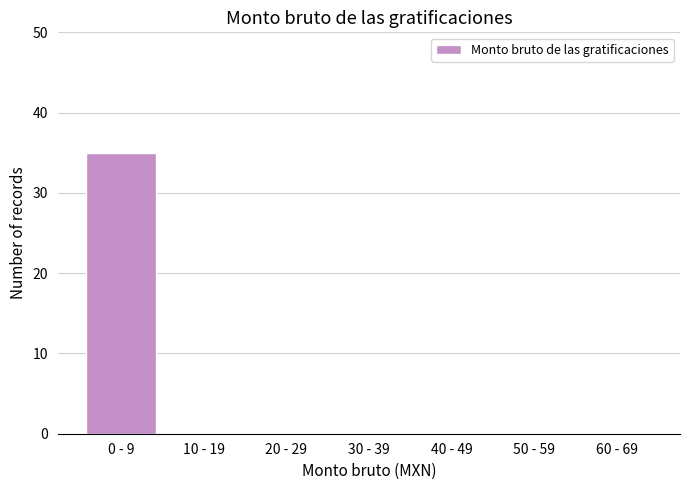

Reading left to right, list all the values displayed in this chart.

0 - 9=35	10 - 19=0	20 - 29=0	30 - 39=0	40 - 49=0	50 - 59=0	60 - 69=0